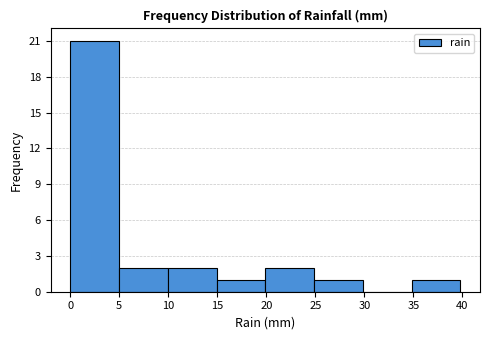

Which range on the x-axis has the tallest bar?

0 to 5